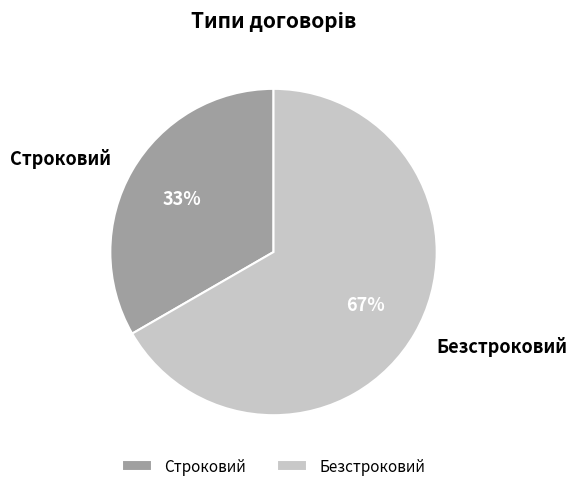

Rank the categories by value from highest to lowest.

Безстроковий, Строковий